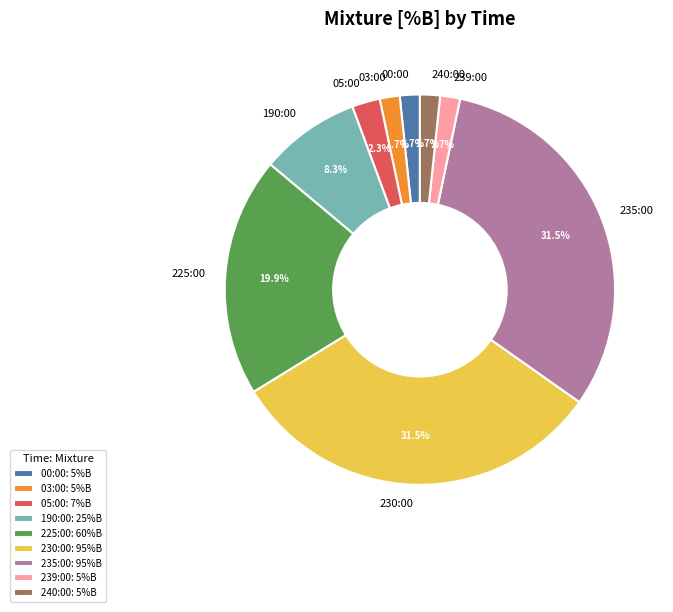

Combined, do 00:00 and 239:00 account for over 50%?

No